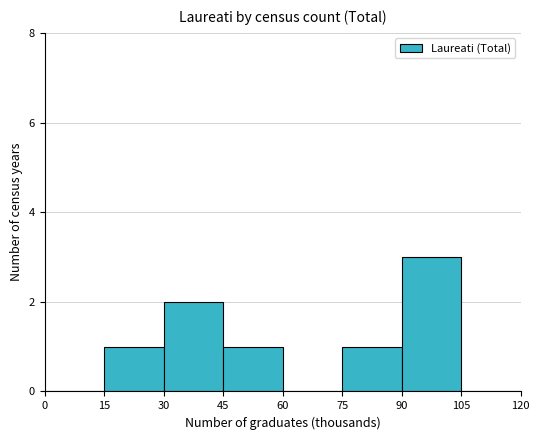

Reading left to right, extract all data points from this chart.

0=0	15=1	30=2	45=1	60=0	75=1	90=3	105=0